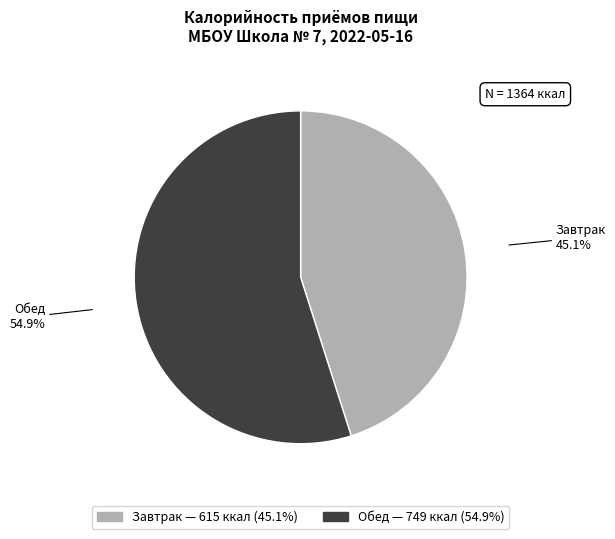

Which slice is the largest?

Обед